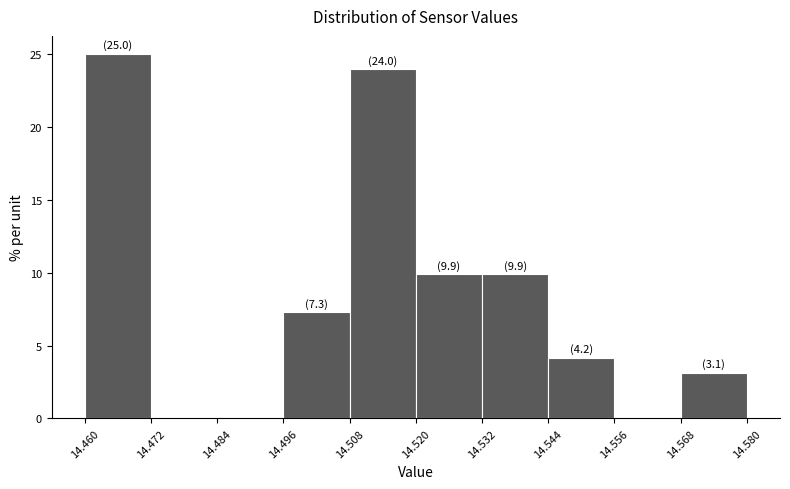

Over which range of the x-axis is the bar tallest?

14.460 to 14.472